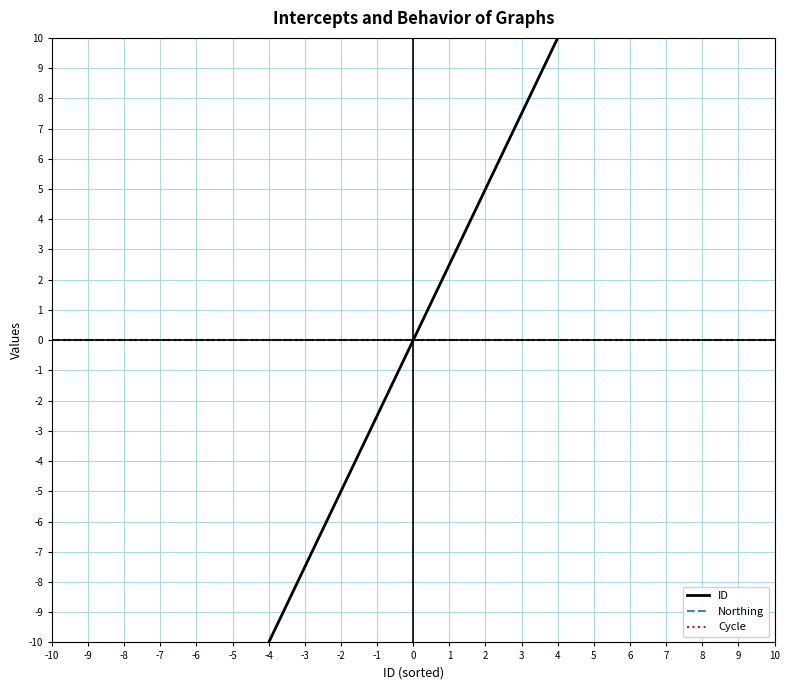

How many ID values are between -15 and 15?

4